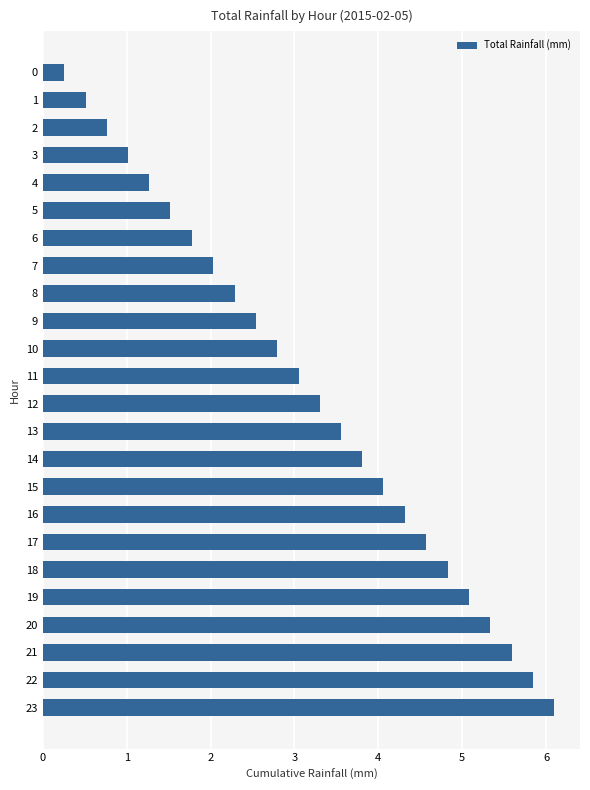

Is it true that the value at 9 is 2.5?

True